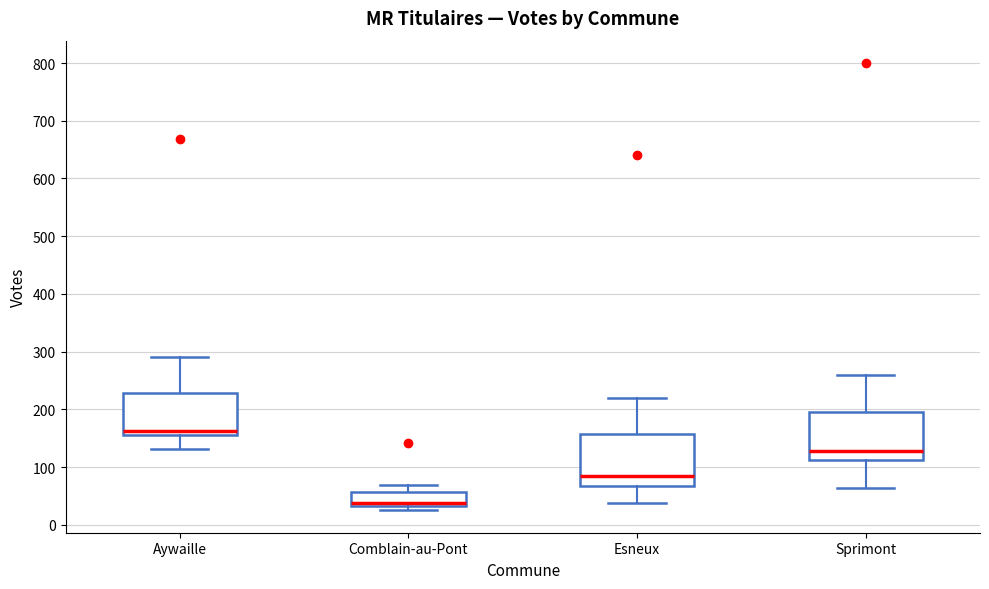

Where is the lower edge of the box for Aywaille on the y-axis? The values are not printed on the chart, so give them approximately, as read against the axis.

160